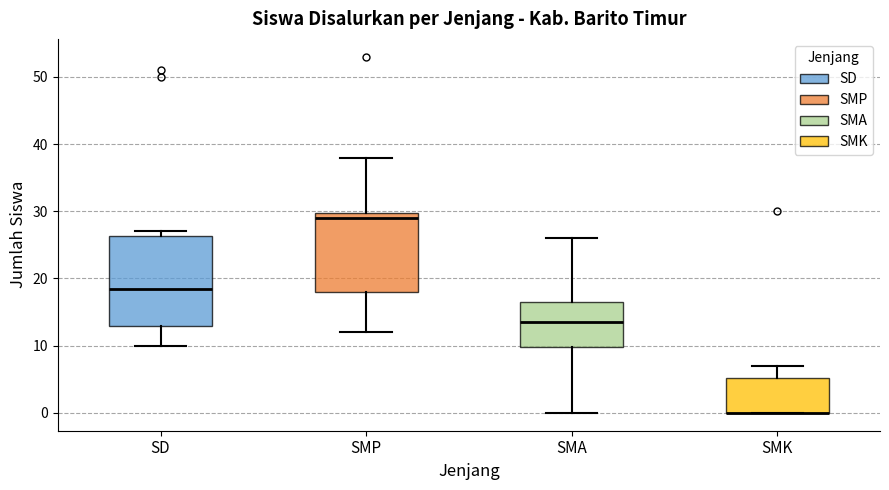

Reading left to right, read every box against the y-axis: the position of its median line, the range the box covers, and the ends of its whiskers. The values are not printed on the chart, so give them approximately, as read against the axis.

SD: median 19, box 13 to 26, whiskers 10 to 27
SMP: median 29, box 18 to 30, whiskers 12 to 38
SMA: median 14, box 10 to 17, whiskers 0 to 26
SMK: median 0 (drawn on the box's lower edge), box 0 to 5, whiskers 0 to 7